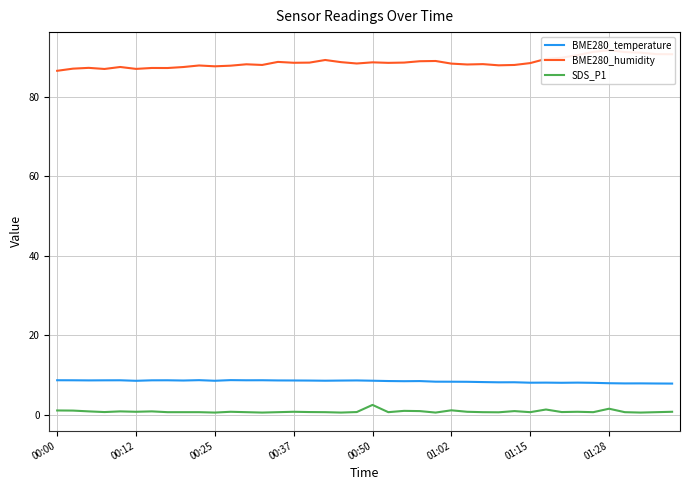

True or false: SDS_P1 and BME280_humidity cross at least once.

False